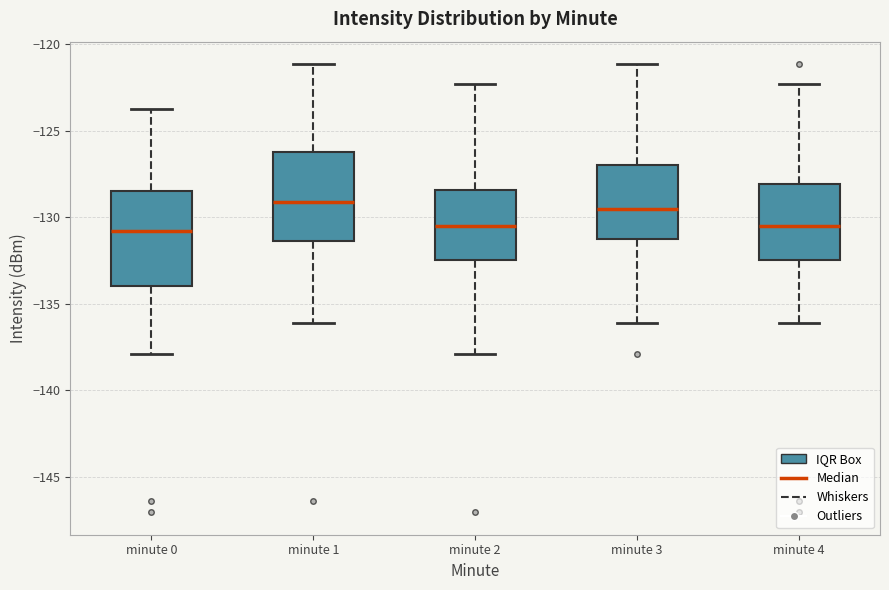

Reading left to right, read every box against the y-axis: the position of its median line, the range the box covers, and the ends of its whiskers. The values are not printed on the chart, so give them approximately, as read against the axis.

minute 0: median -131.0, box -134.0 to -128.5, whiskers -138.0 to -124.0
minute 1: median -129.0, box -131.5 to -126.5, whiskers -136.0 to -121.0
minute 2: median -130.5, box -132.5 to -128.5, whiskers -138.0 to -122.5
minute 3: median -129.5, box -131.5 to -127.0, whiskers -136.0 to -121.0
minute 4: median -130.5, box -132.5 to -128.0, whiskers -136.0 to -122.5